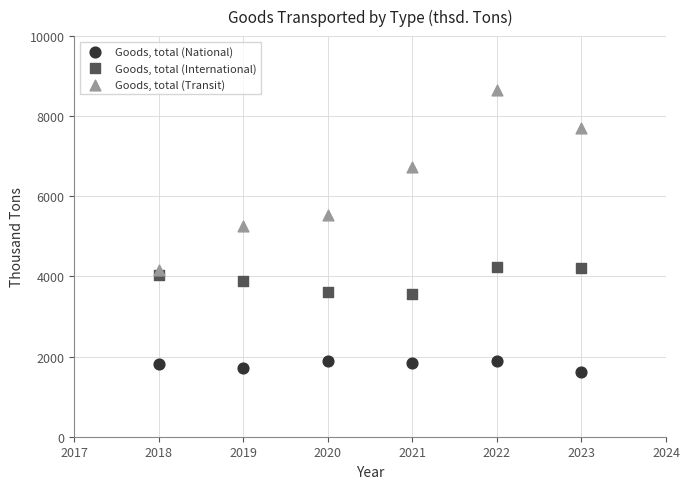

Which series has the largest Y range (max minus min)?

Goods, total (Transit)